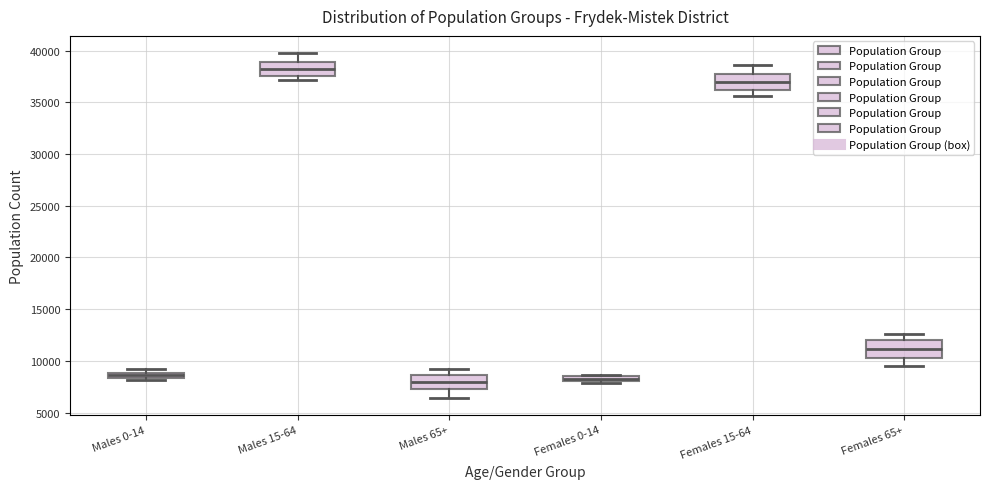

Where is the upper edge of the box for Males 0-14 on the y-axis? The values are not printed on the chart, so give them approximately, as read against the axis.

9000